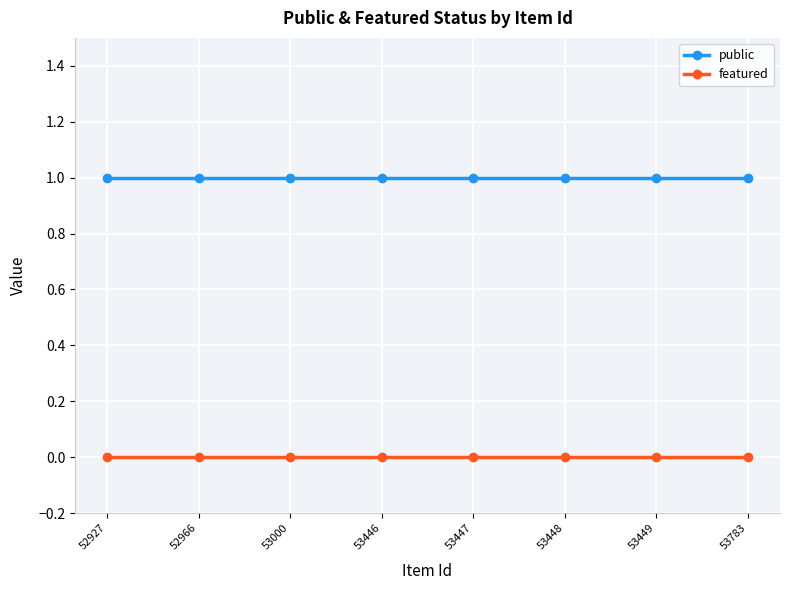

How many series are shown in this chart?

2